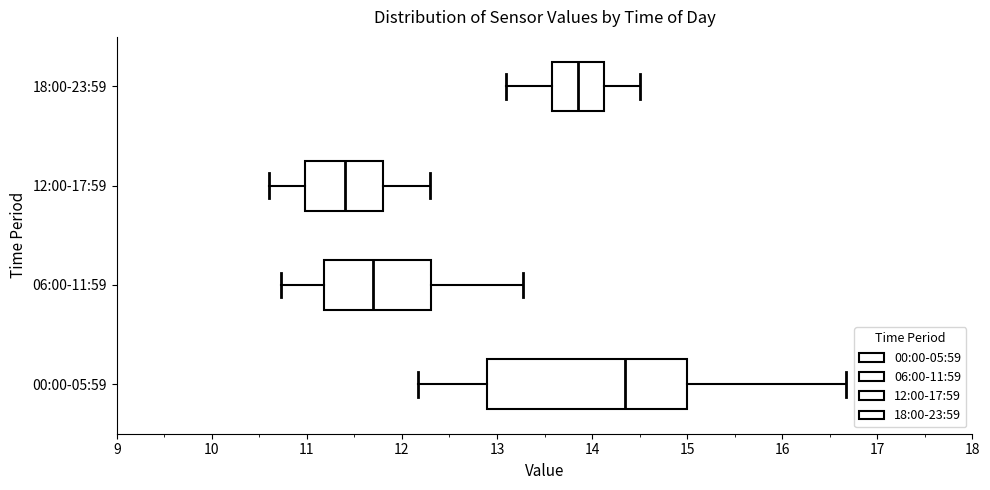

Where does the right whisker of the box for 06:00-11:59 end on the x-axis? The values are not printed on the chart, so give them approximately, as read against the axis.

13.3